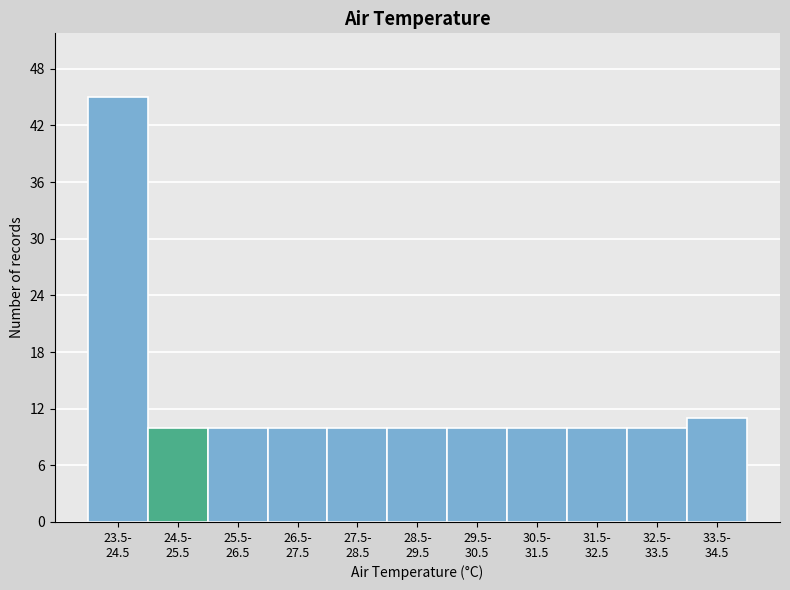

Reading left to right, transcribe all the data shown in this chart.

45	10	10	10	10	10	10	10	10	10	11